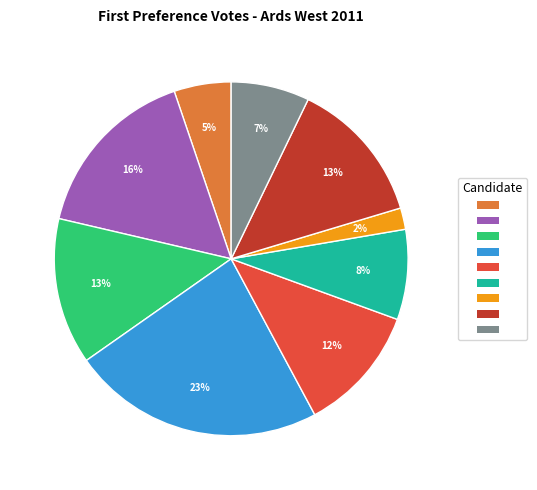

Does any single category account for the majority?

No